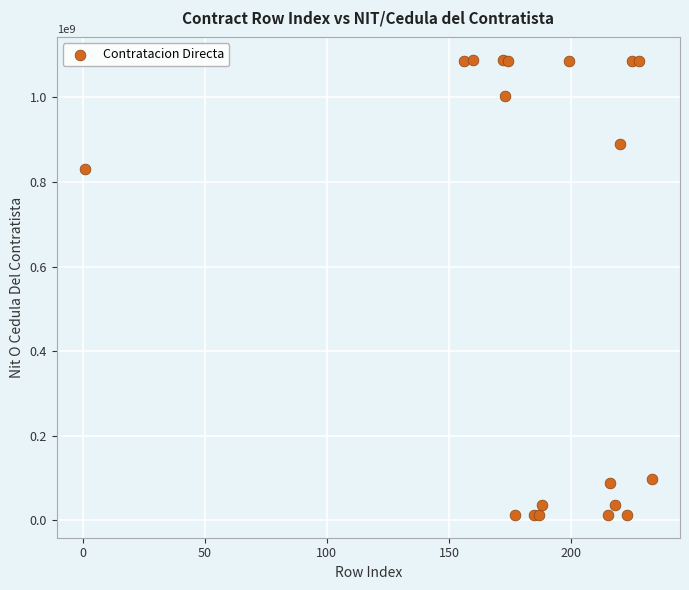

What Y value in the scatter plot is closest to 551118845?

830511623